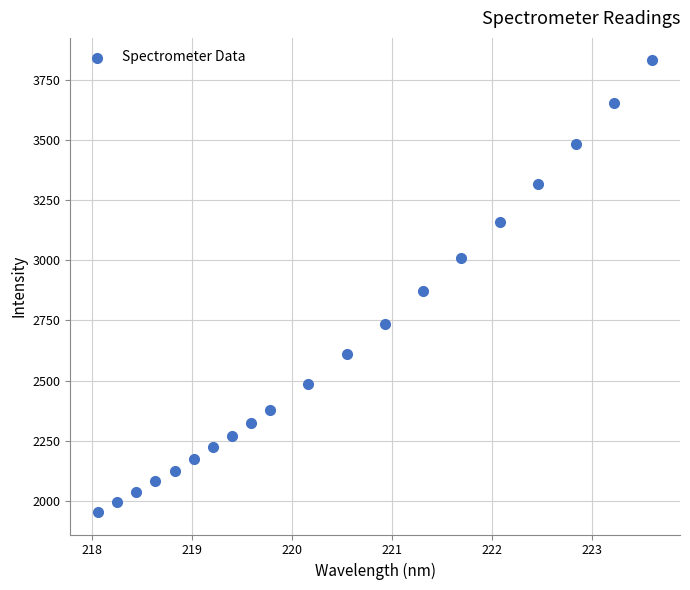

What is the range of Y values (max minus min)?

1877.9